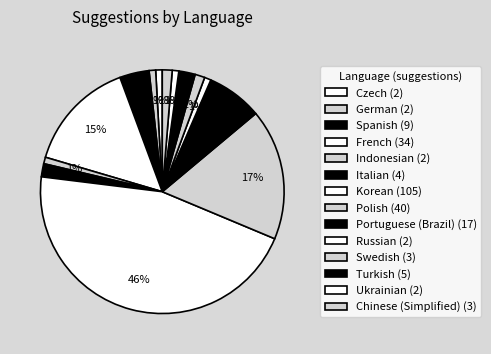

How many slices are in this pie chart?

14